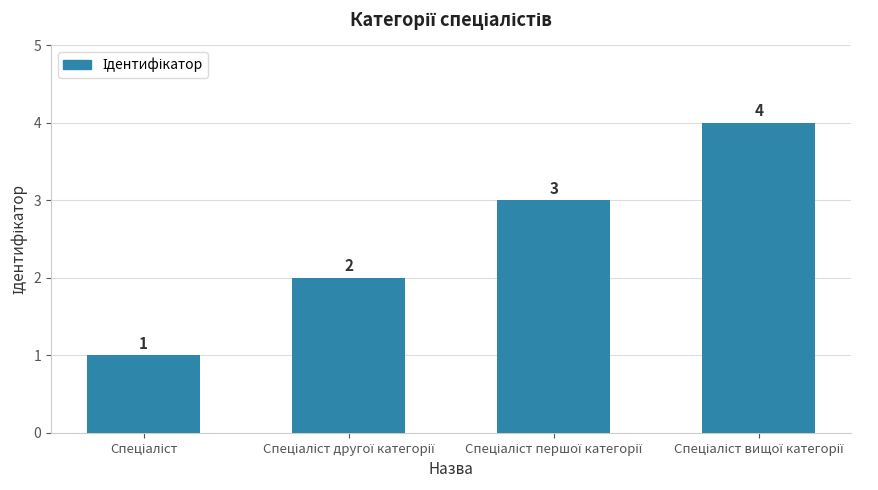

What is the difference between the maximum and minimum values?

3